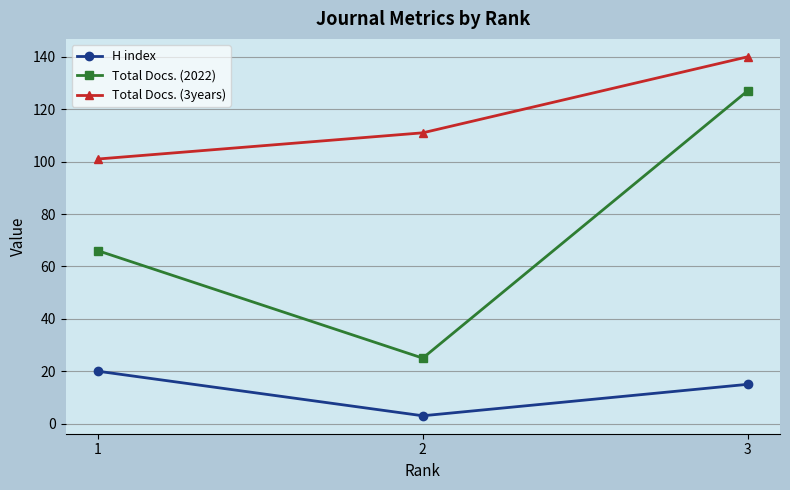

Which series has the widest spread of values?

Total Docs. (2022)